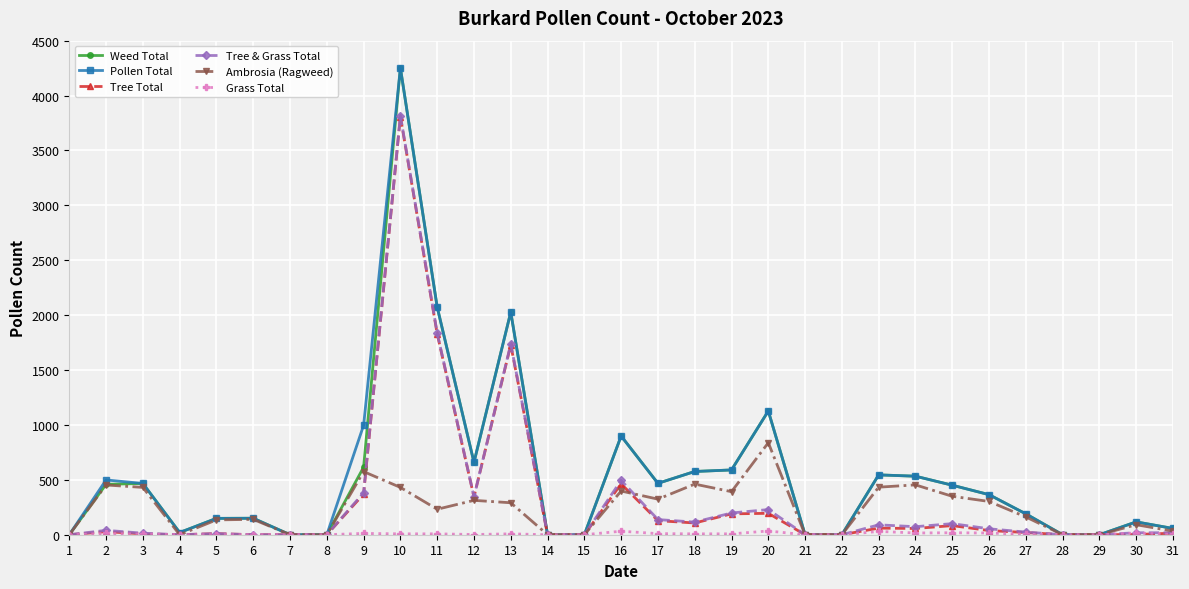

At how many categories does at least one series exceed 2277?

1